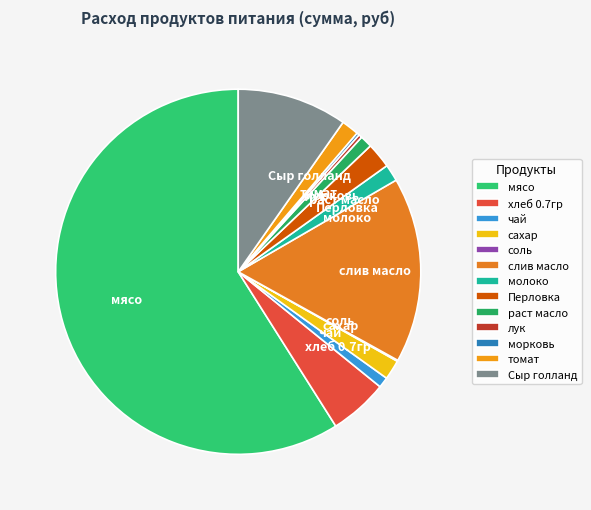

Which has a higher value, раст масло or мясо?

мясо